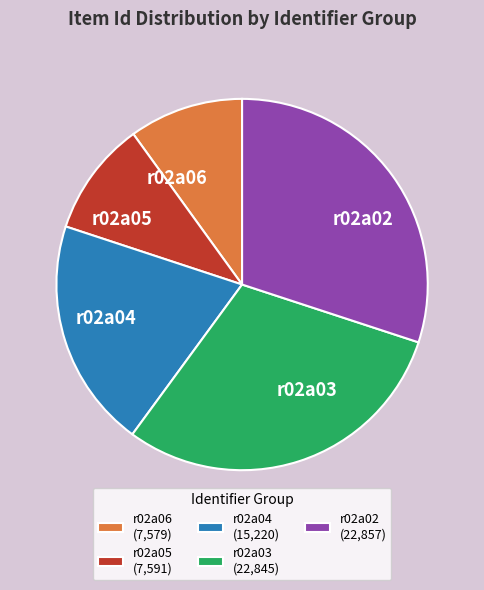

Which has a higher value, r02a06 or r02a02?

r02a02